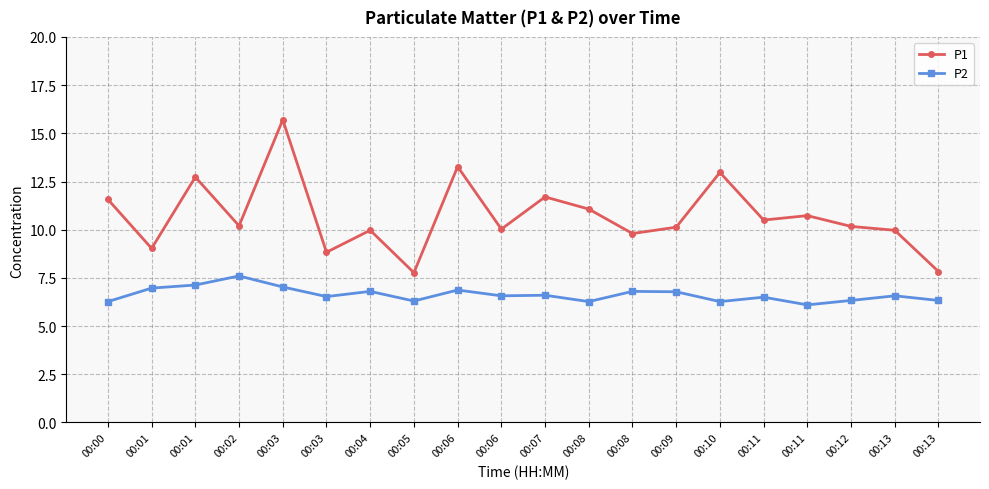

How many categories are shown in the chart?

20